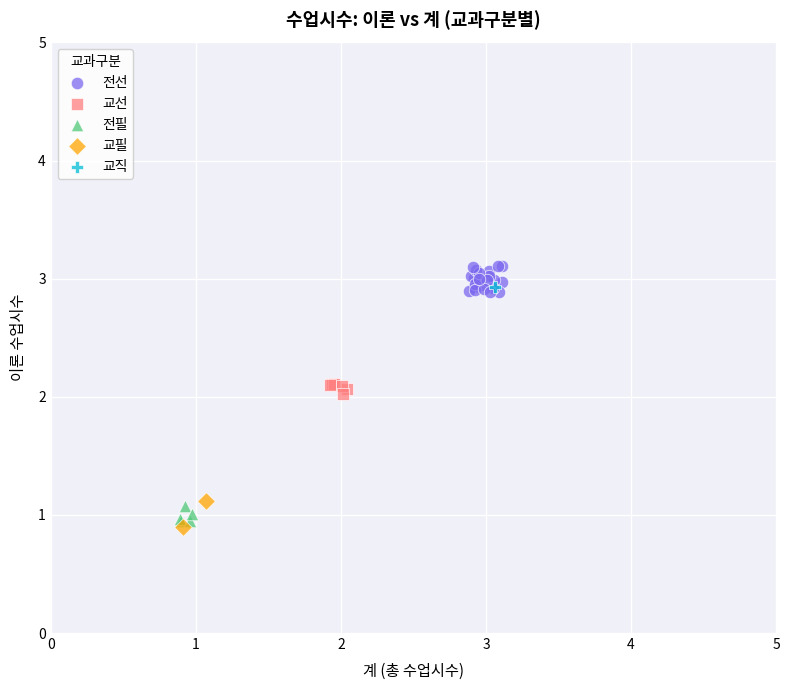

Which series contains the highest Y value?

전선